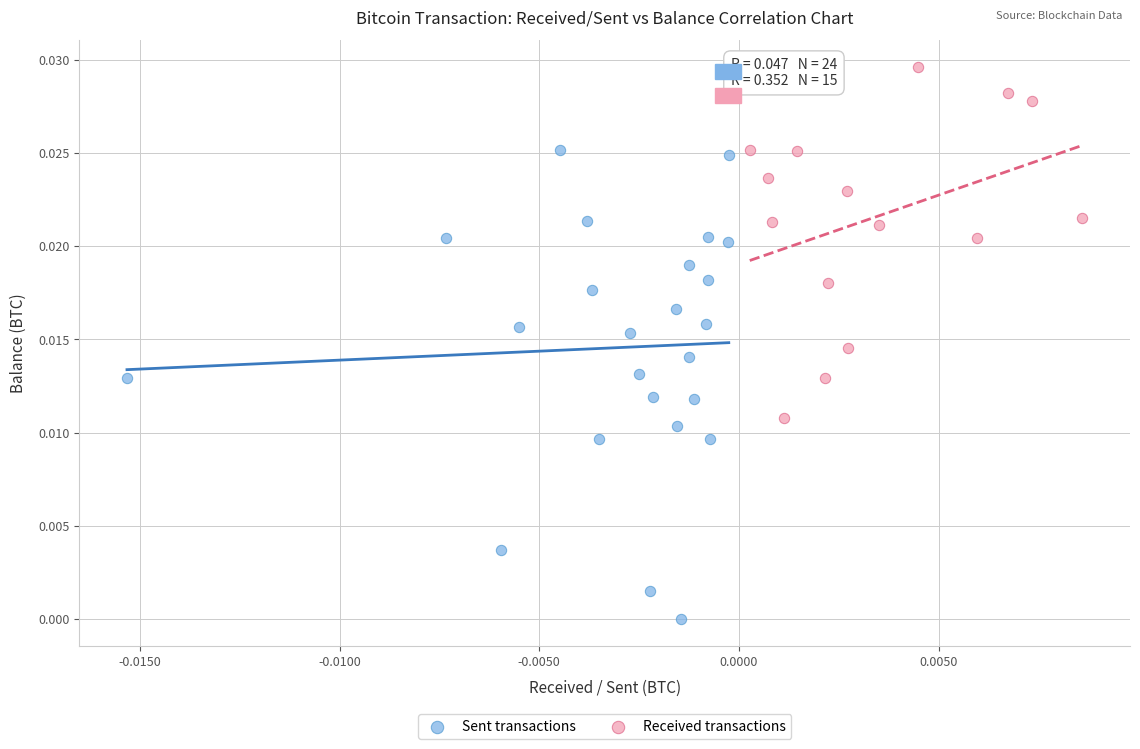

Which series contains the highest Y value?

Received transactions